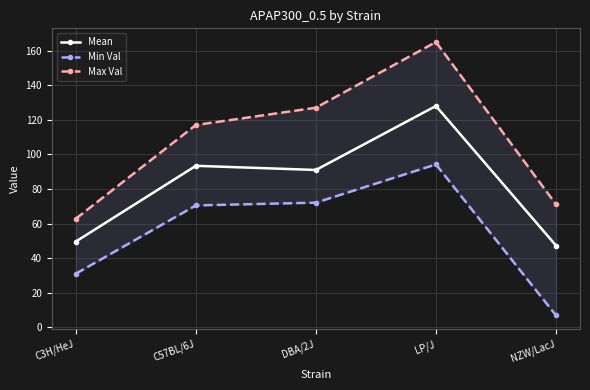

What is the sum of the Max Val values at DBA/2J and LP/J?

292.0